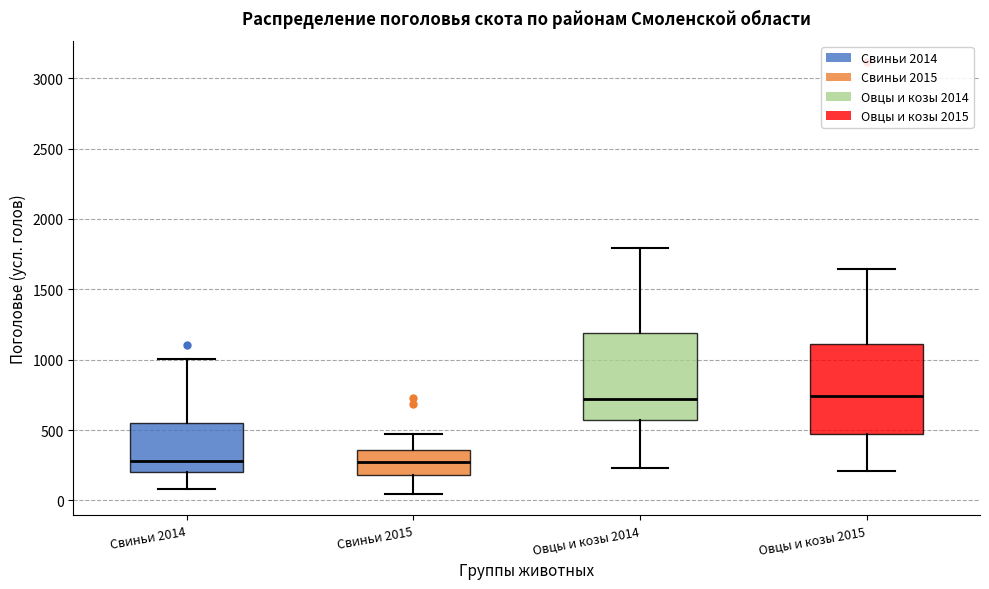

Reading left to right, transcribe this box plot: for each box, give where its median line is, the range the box spans, and where its two whiskers end, as read against the y-axis. The values are not printed on the chart, so give them approximately, as read against the axis.

Свиньи 2014: median 300, box 200 to 550, whiskers 100 to 1000
Свиньи 2015: median 250, box 200 to 350, whiskers 50 to 450
Овцы и козы 2014: median 700, box 550 to 1200, whiskers 250 to 1800
Овцы и козы 2015: median 750, box 450 to 1100, whiskers 200 to 1650